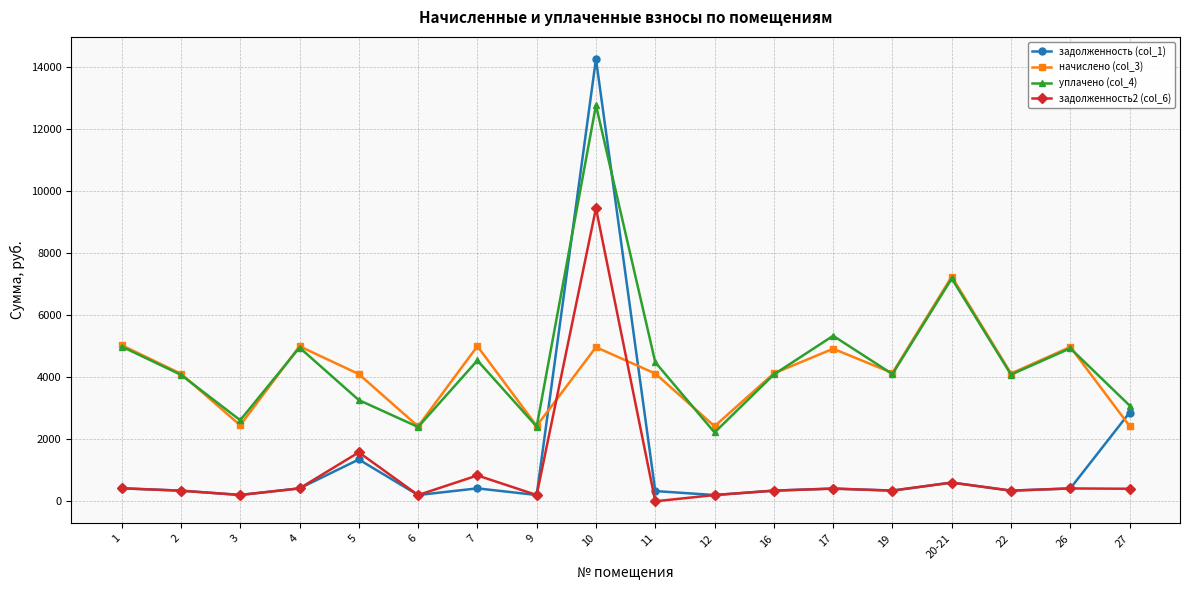

True or false: начислено (col_3) and уплачено (col_4) intersect in this chart.

True